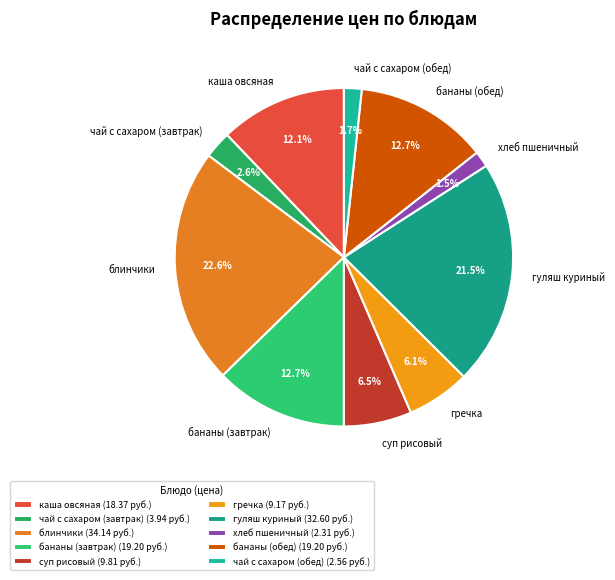

Count the number of slices in the pie.

10